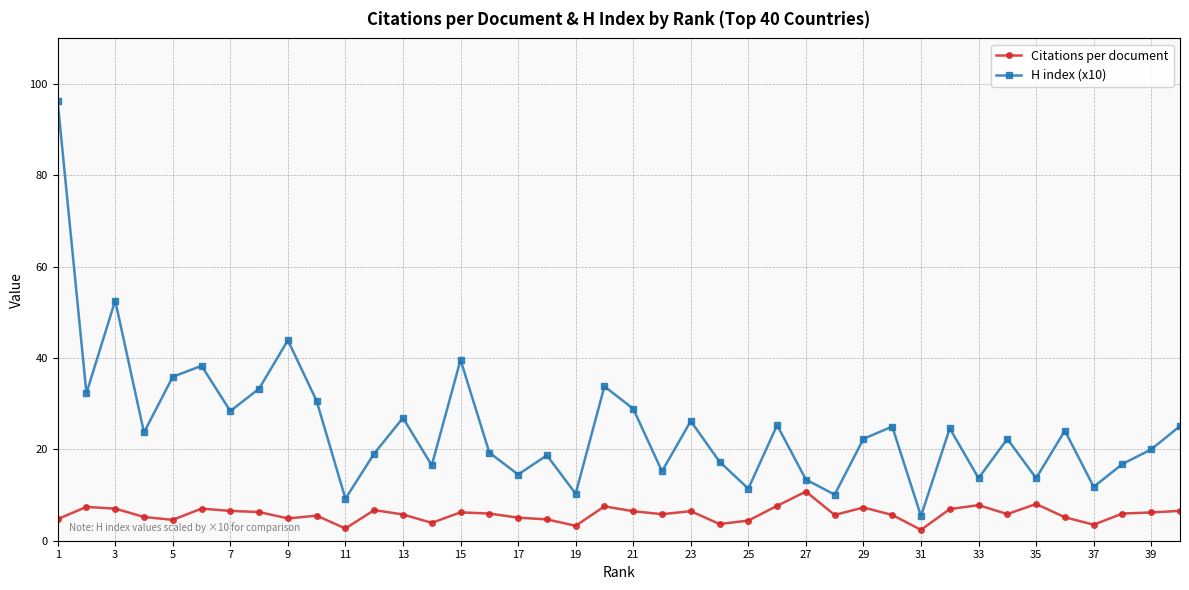

At how many categories does at least one series exceed 37?

5